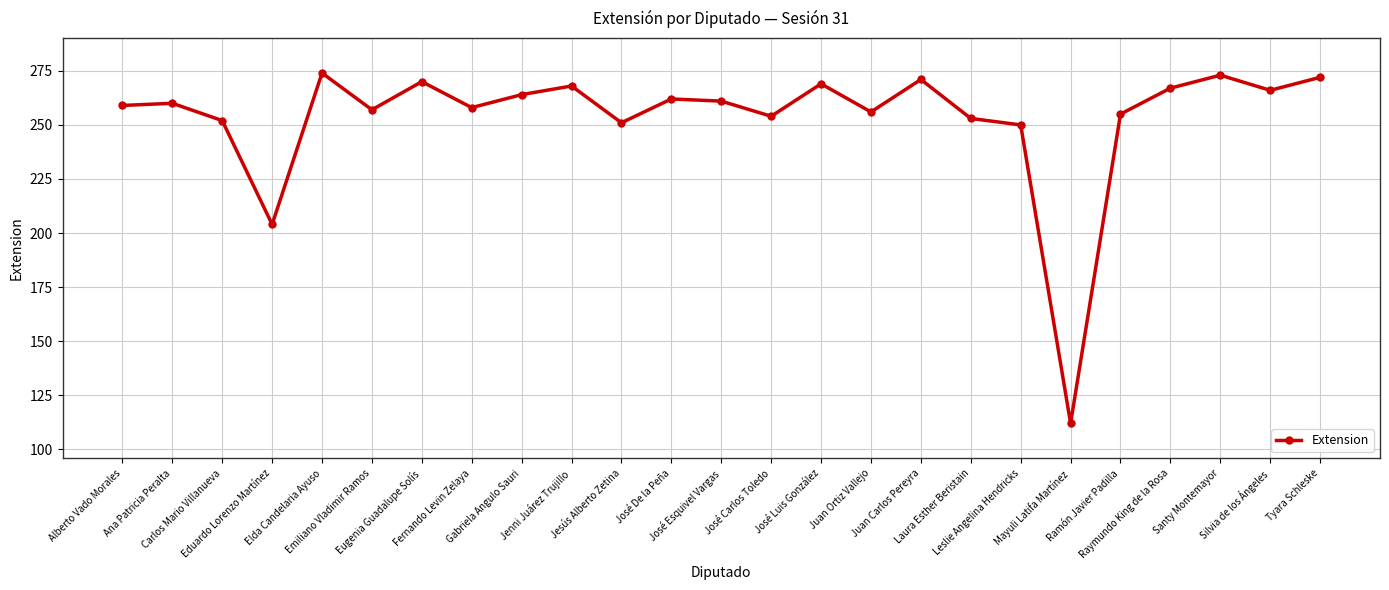

What is the value of the 18th point from the left?

253